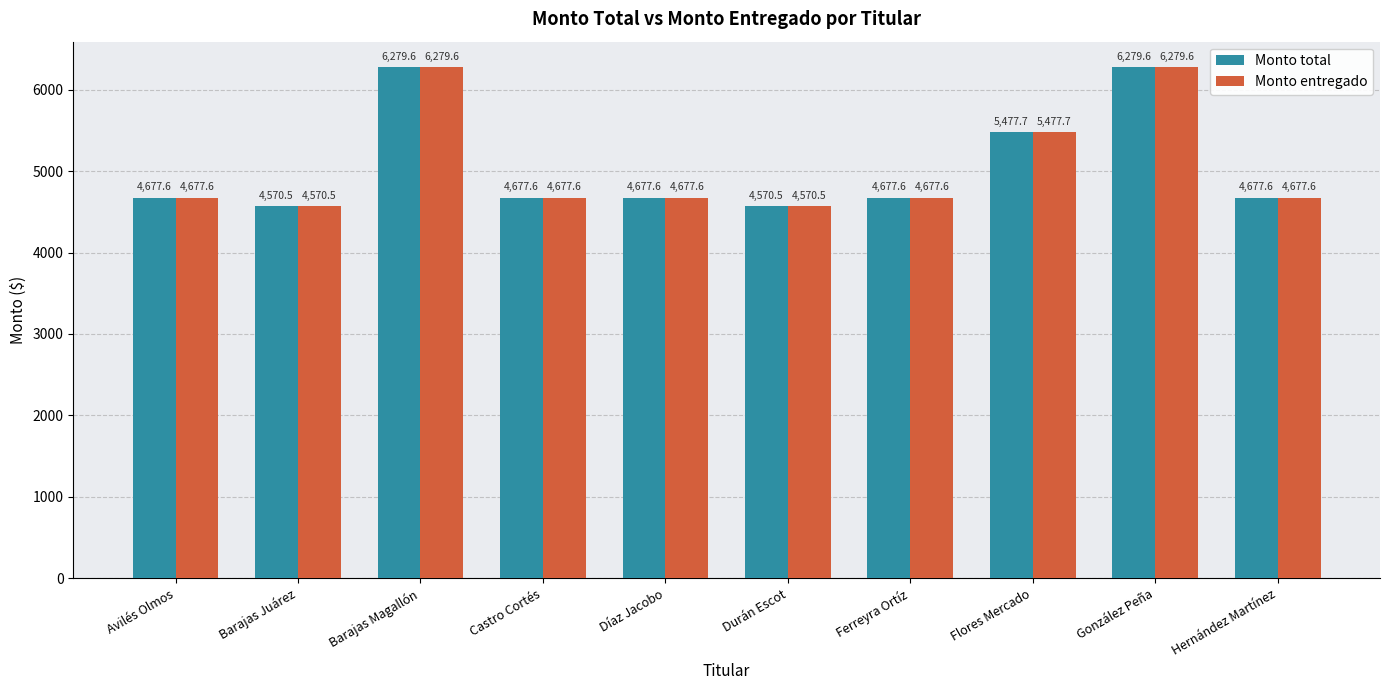

Where does the Monto total series first go above 4677?

Avilés Olmos